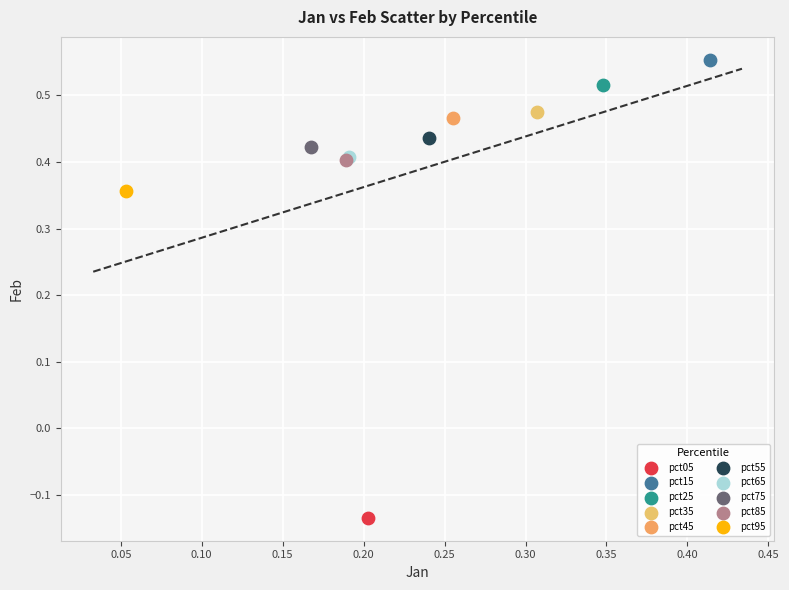

Which series reaches the minimum Y coordinate?

pct05